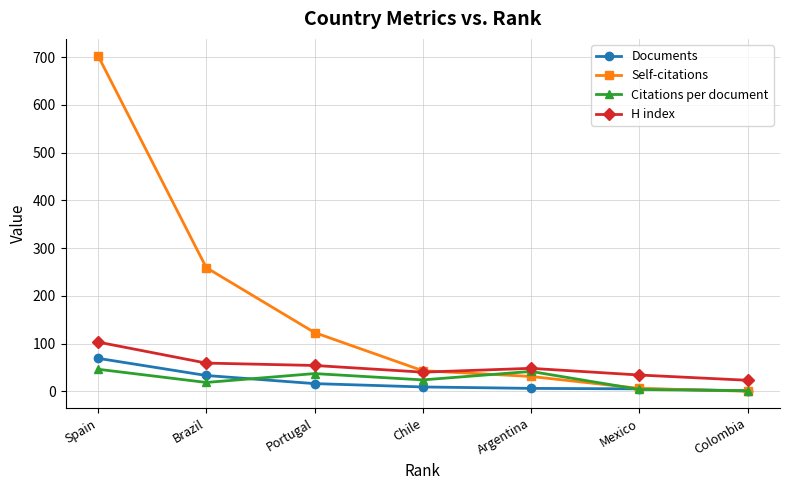

What is the difference between the maximum and minimum values in the Citations per document series?

45.1